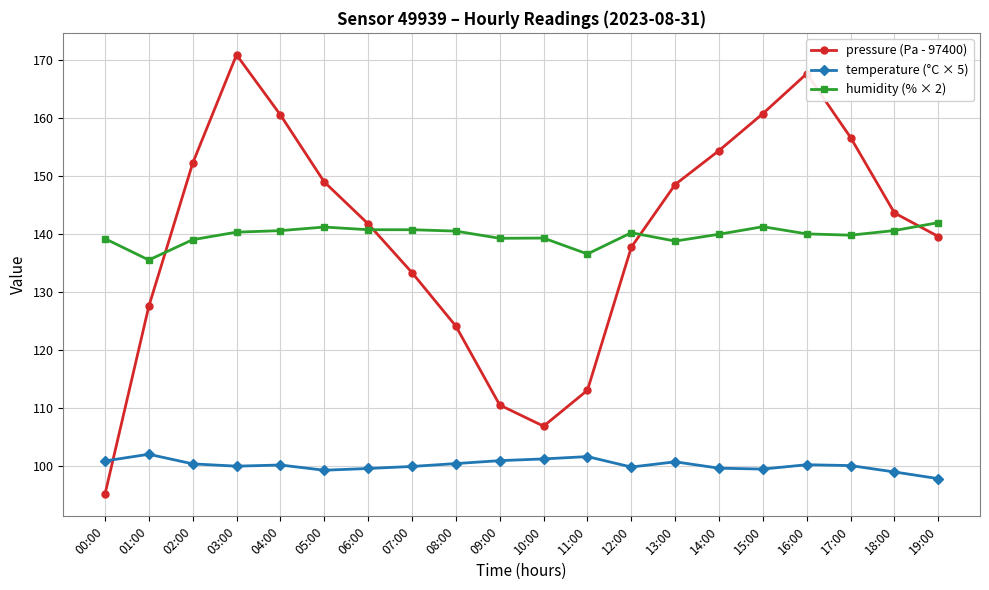

At which label does humidity (% × 2) reach its peak?

19:00